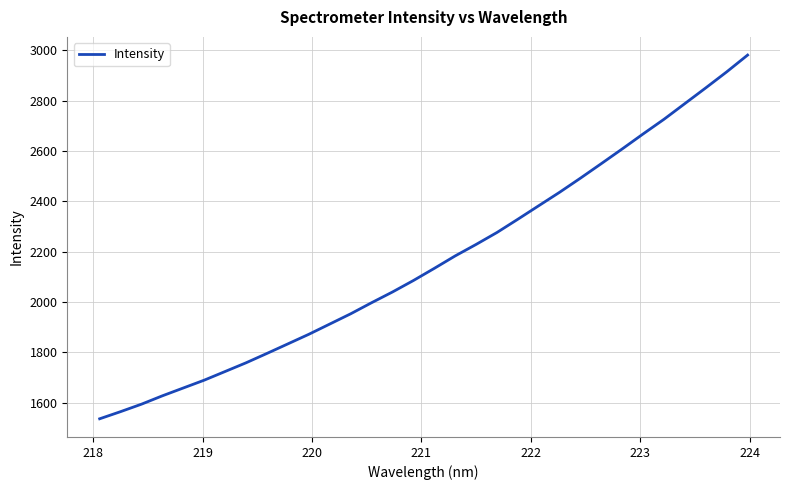

What is the average value?

2162.4